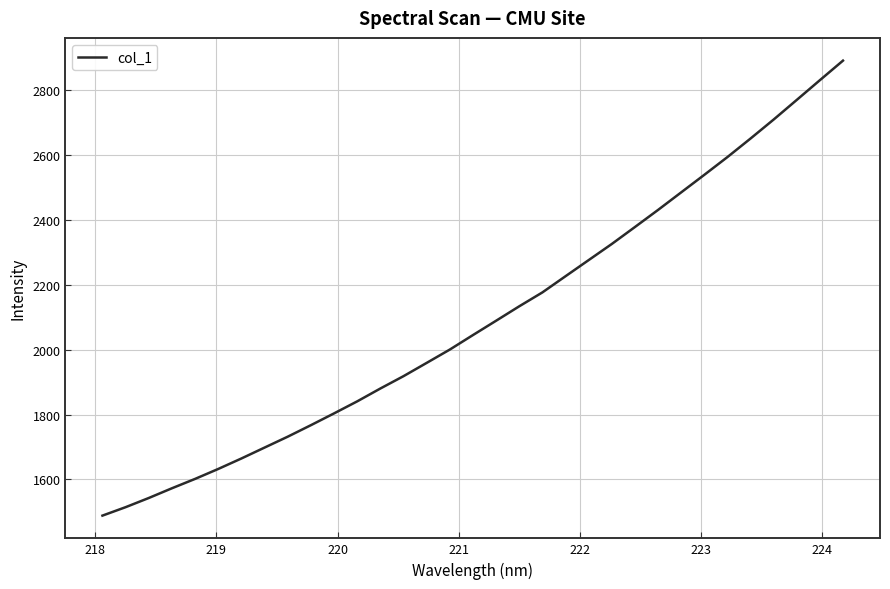

What is the maximum value shown in the chart?

2890.6